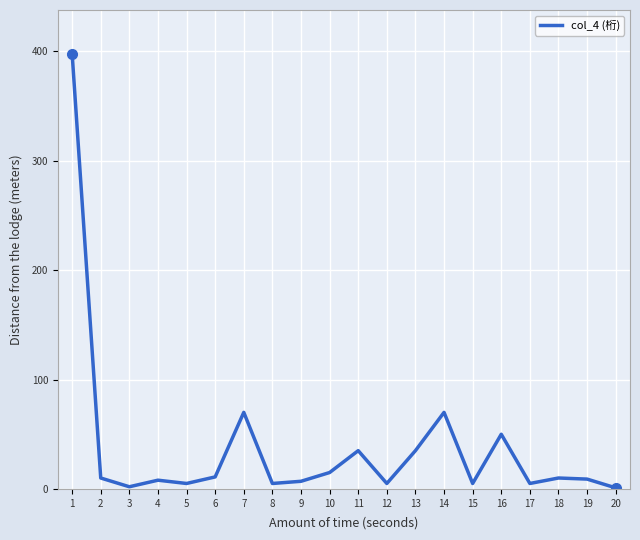

Count the number of data series in this chart.

1